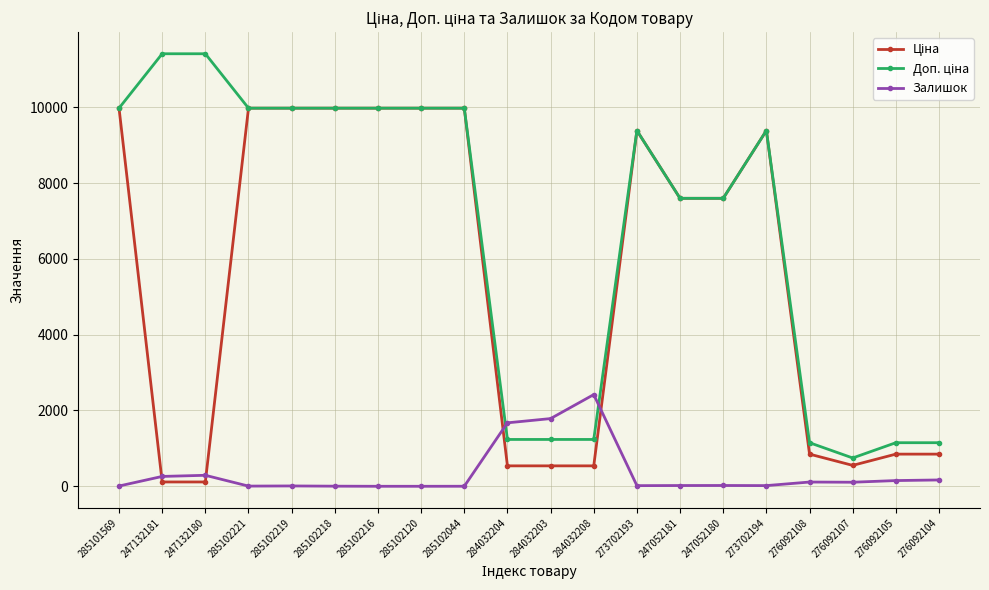

At which label does Залишок first exceed 21?

247132181